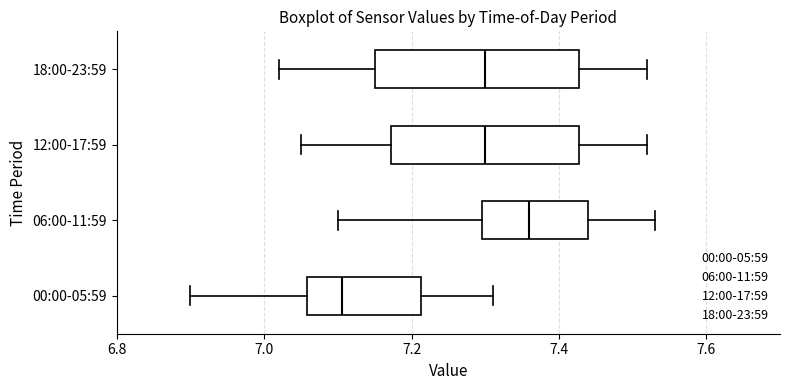

Reading bottom to top, read every box against the x-axis: the position of its median line, the range the box covers, and the ends of its whiskers. The values are not printed on the chart, so give them approximately, as read against the axis.

00:00-05:59: median 7.10, box 7.06 to 7.22, whiskers 6.90 to 7.32
06:00-11:59: median 7.36, box 7.30 to 7.44, whiskers 7.10 to 7.54
12:00-17:59: median 7.30, box 7.18 to 7.42, whiskers 7.06 to 7.52
18:00-23:59: median 7.30, box 7.16 to 7.42, whiskers 7.02 to 7.52